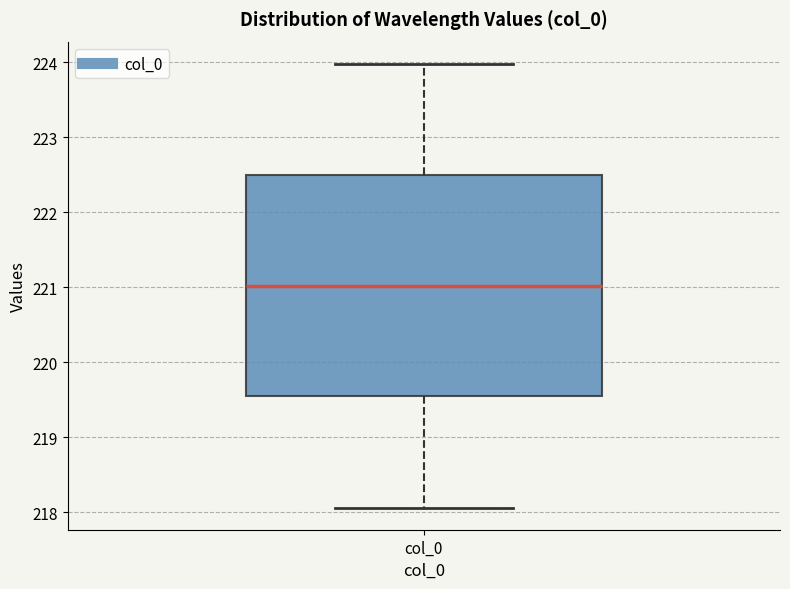

Where is the lower edge of the box for col_0 on the y-axis? The values are not printed on the chart, so give them approximately, as read against the axis.

219.5